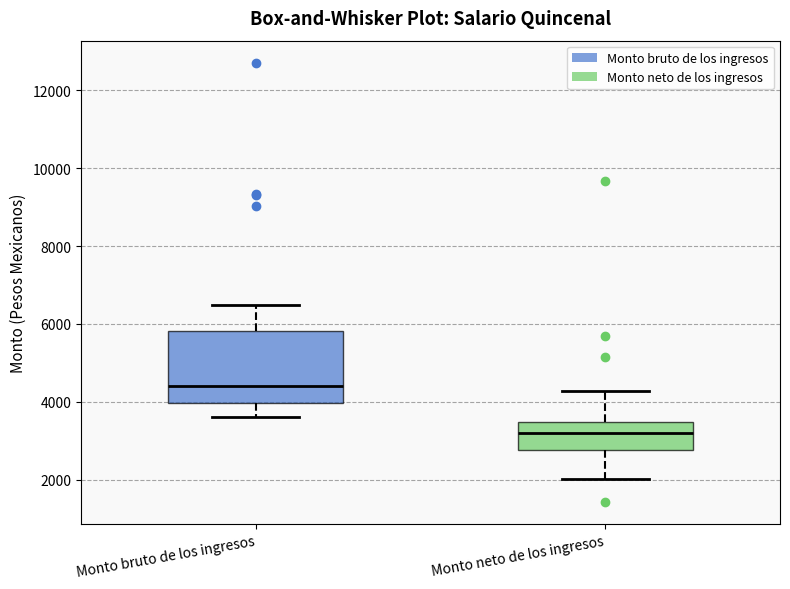

Reading left to right, transcribe this box plot: for each box, give where its median line is, the range the box spans, and where its two whiskers end, as read against the y-axis. The values are not printed on the chart, so give them approximately, as read against the axis.

Monto bruto de los ingresos: median 4400, box 4000 to 5800, whiskers 3600 to 6400
Monto neto de los ingresos: median 3200, box 2800 to 3400, whiskers 2000 to 4200